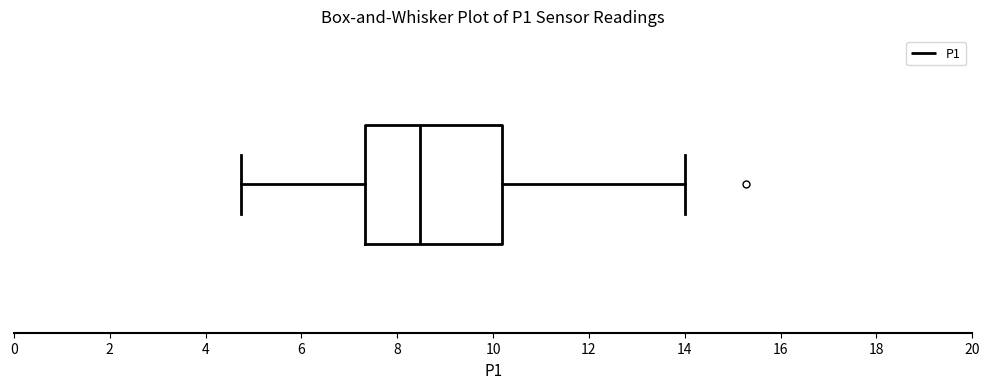

Where does the left whisker of the box end on the x-axis? The values are not printed on the chart, so give them approximately, as read against the axis.

4.8